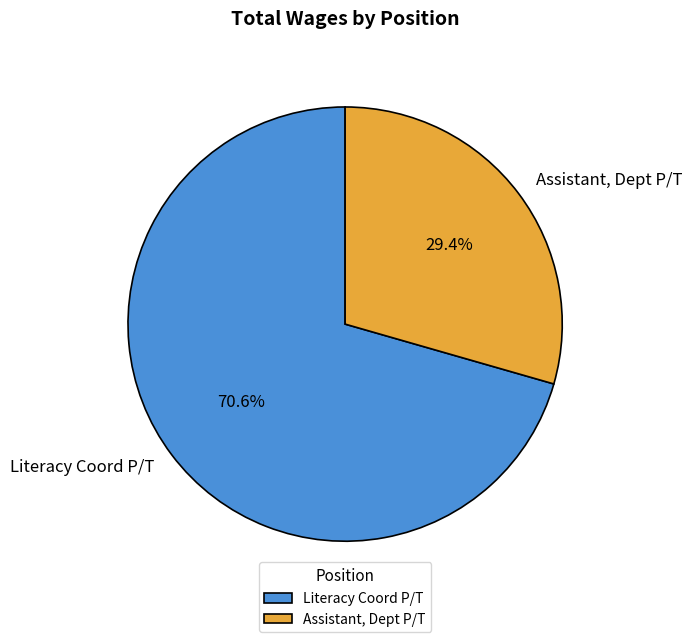

Which category accounts for the majority?

Literacy Coord P/T